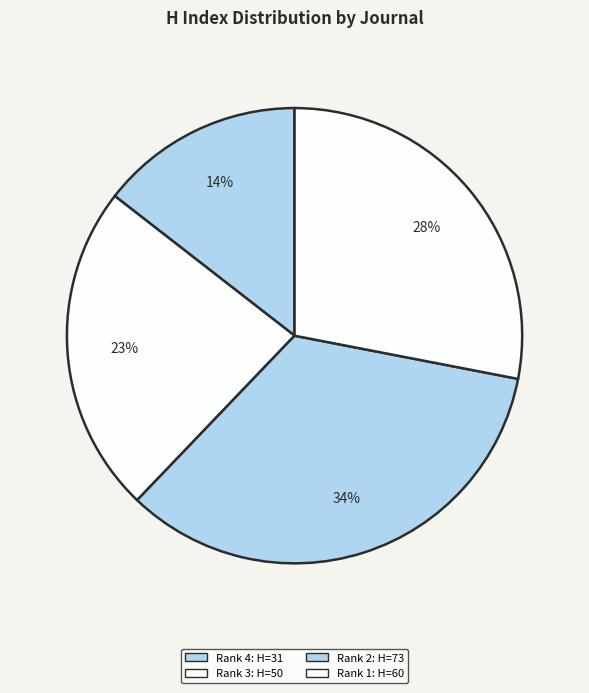

Which category has the smallest portion of the pie?

Emergency Nurse (Rank 4)